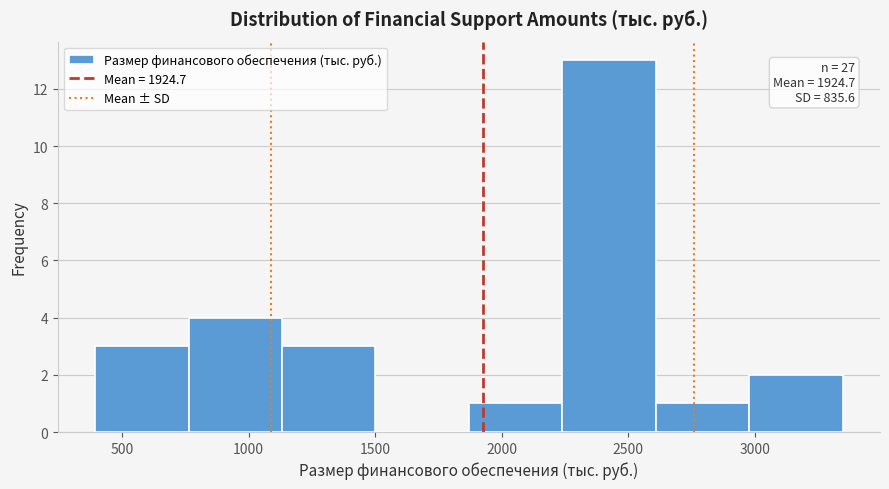

Which range on the x-axis has the tallest bar?

2250 to 2600